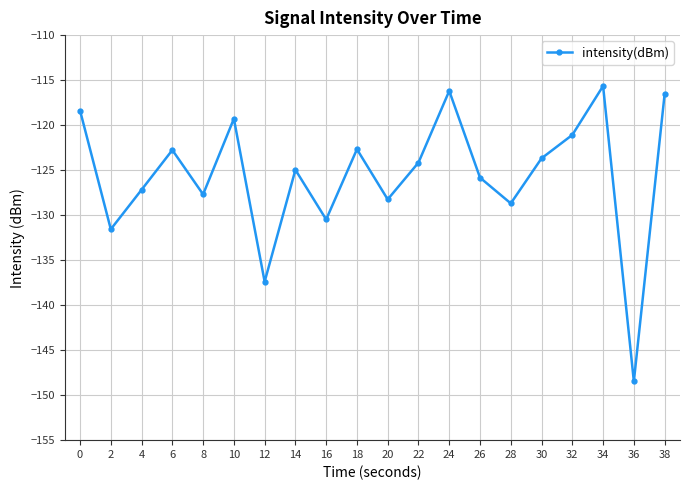

The value at 20 is -179.8. True or false?

False